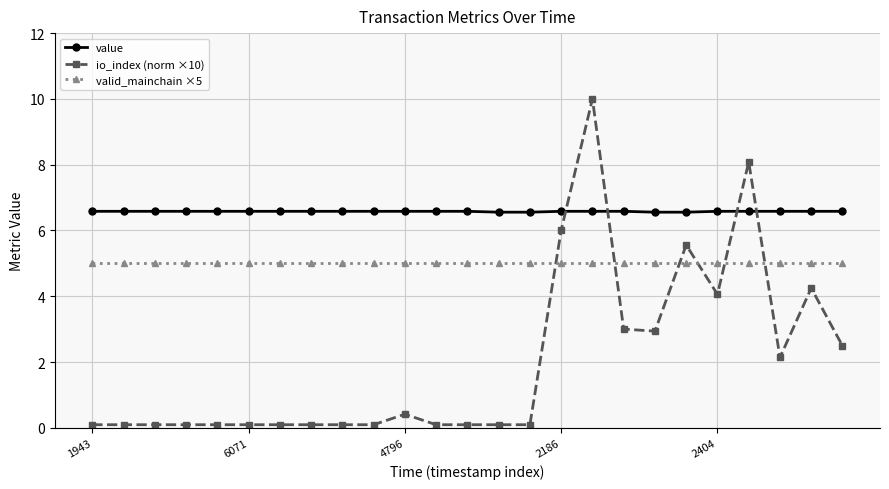

What is the value of the valid_mainchain ×5 point at the 14th from the left?

5.0